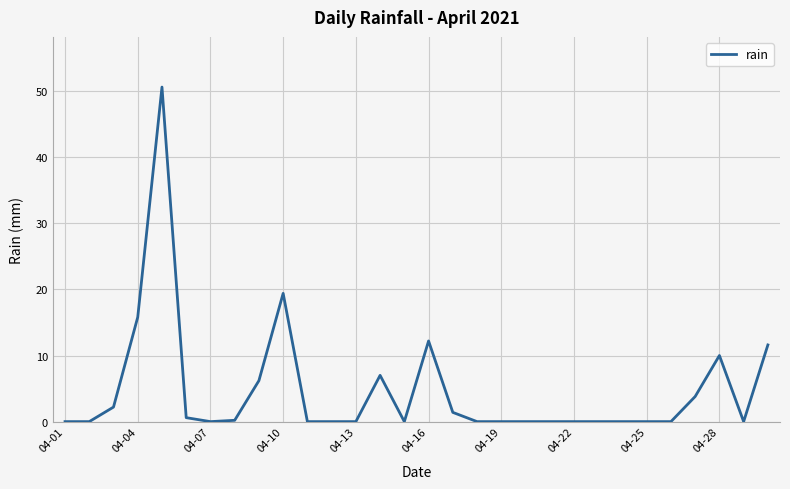

Does the chart display data point markers on the line(s)?

No